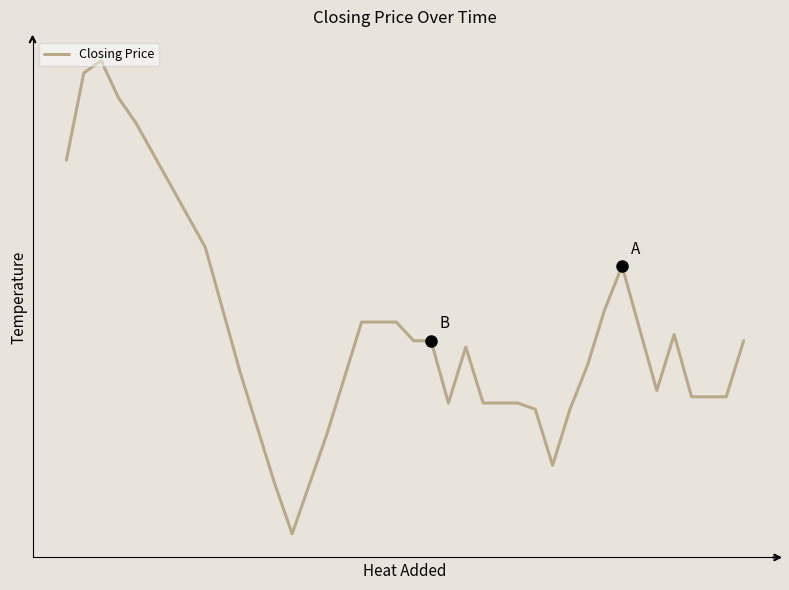

At which category does the data reach its first local peak?

2